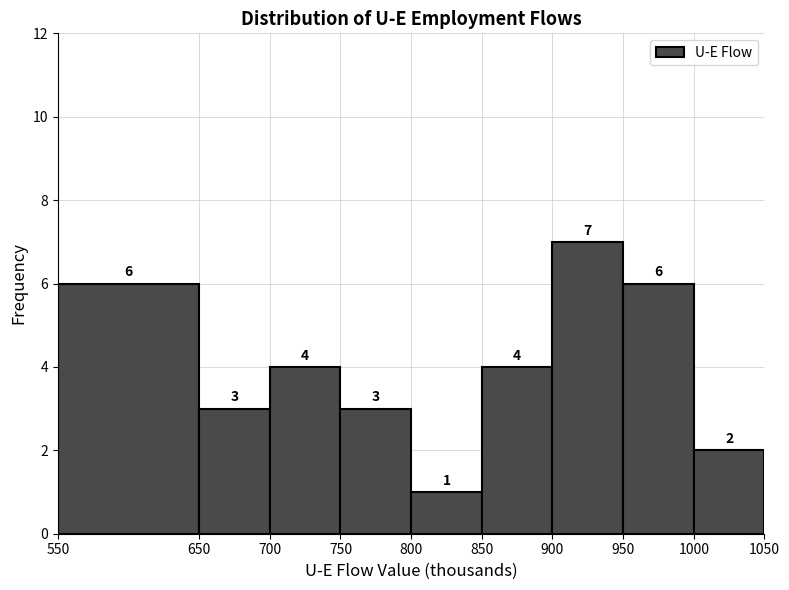

Reading left to right, transcribe this chart: for each bar, give the range it covers on the x-axis and its height.

550 to 650: 6
650 to 700: 3
700 to 750: 4
750 to 800: 3
800 to 850: 1
850 to 900: 4
900 to 950: 7
950 to 1000: 6
1000 to 1050: 2